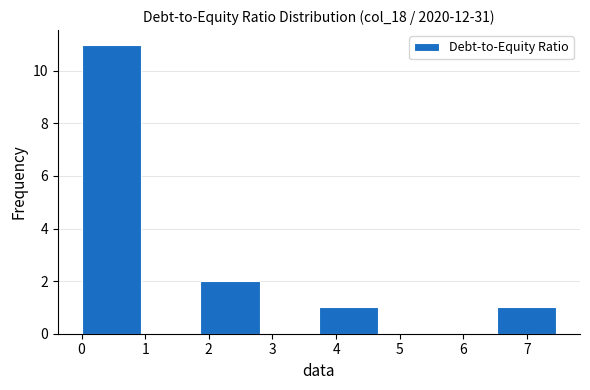

Which range on the x-axis has the tallest bar?

0.0 to 0.9